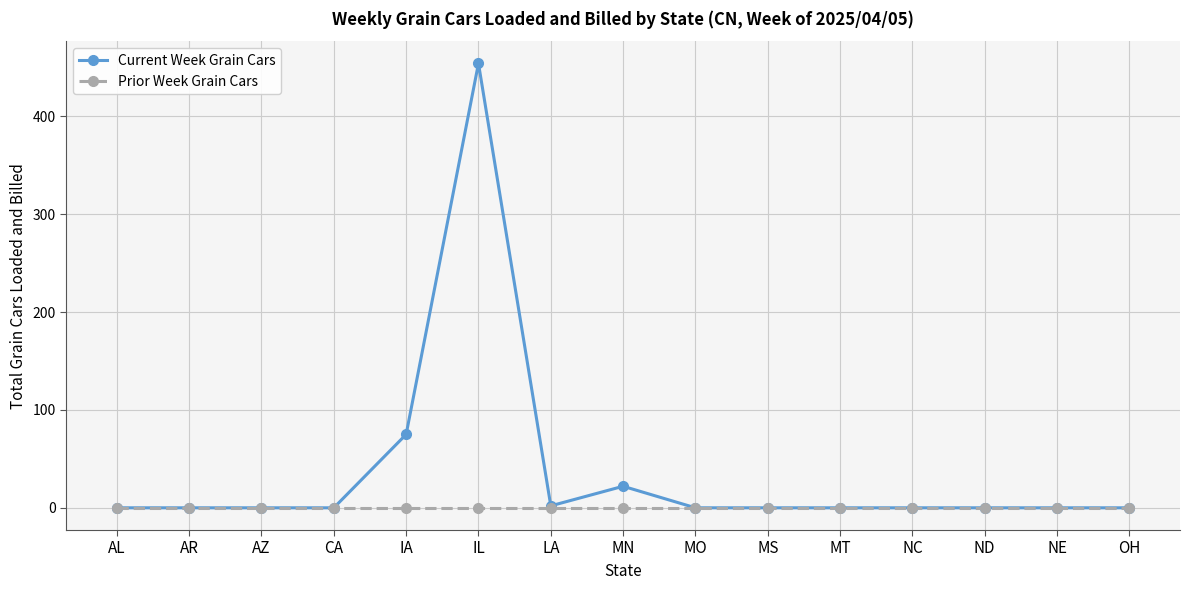

The value of Current Week Grain Cars at CA is -206. True or false?

False